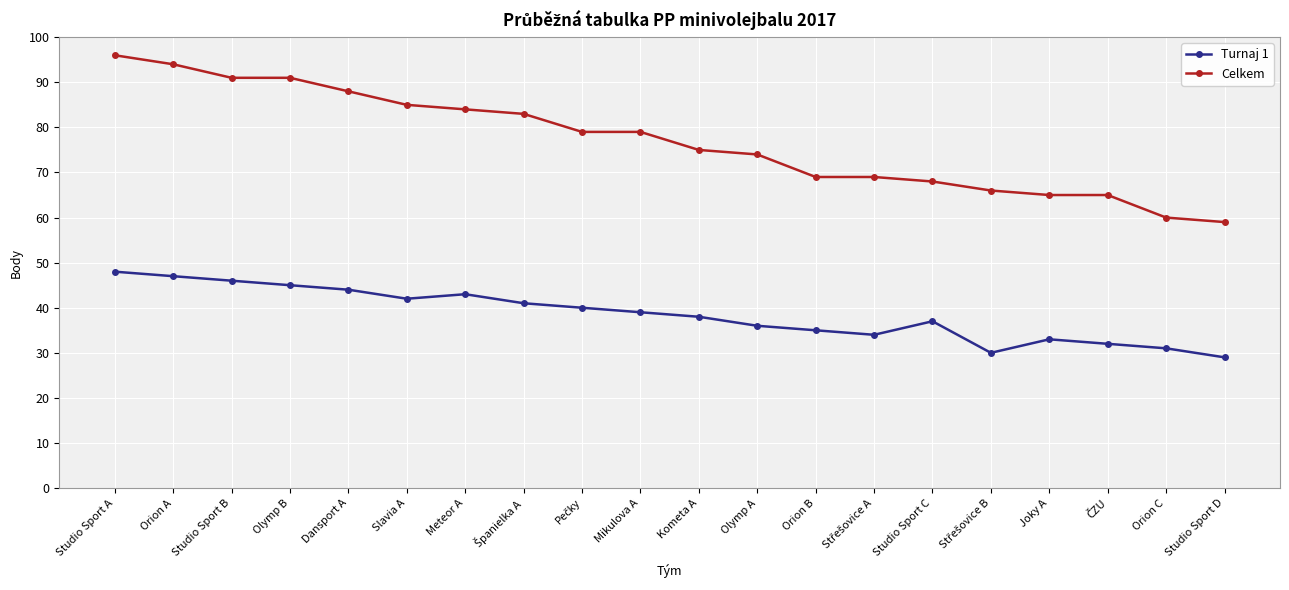

What is the label of the 6th point from the right?

Studio Sport C